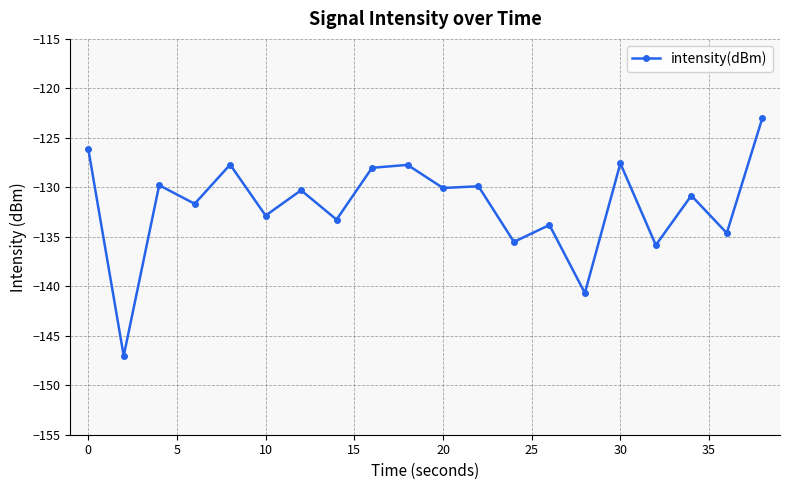

True or false: there are more than 0 points higher than both neighbors.

True